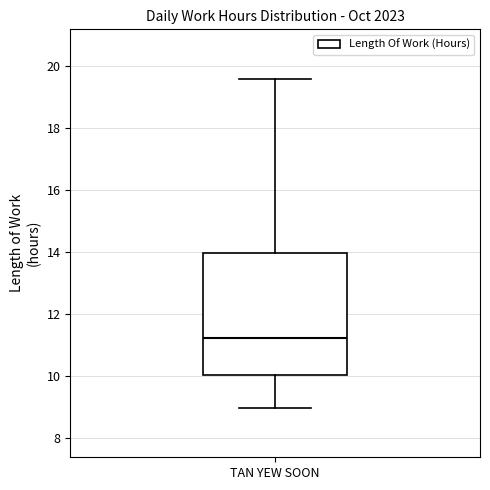

Read this box plot against the y-axis: the position of the median line, the range covered by the box, and the ends of both whiskers. The values are not printed on the chart, so give them approximately, as read against the axis.

median 11.2, box 10.0 to 14.0, whiskers 9.0 to 19.6